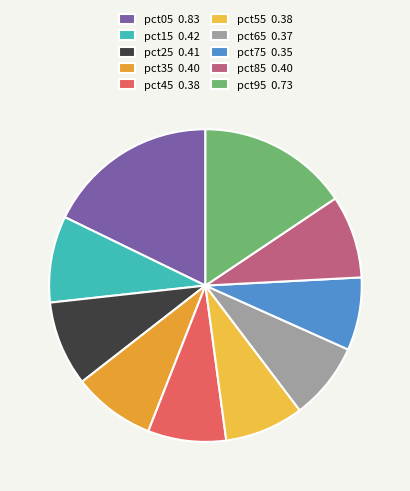

What percentage is NOT represented by pct65?

92.0%